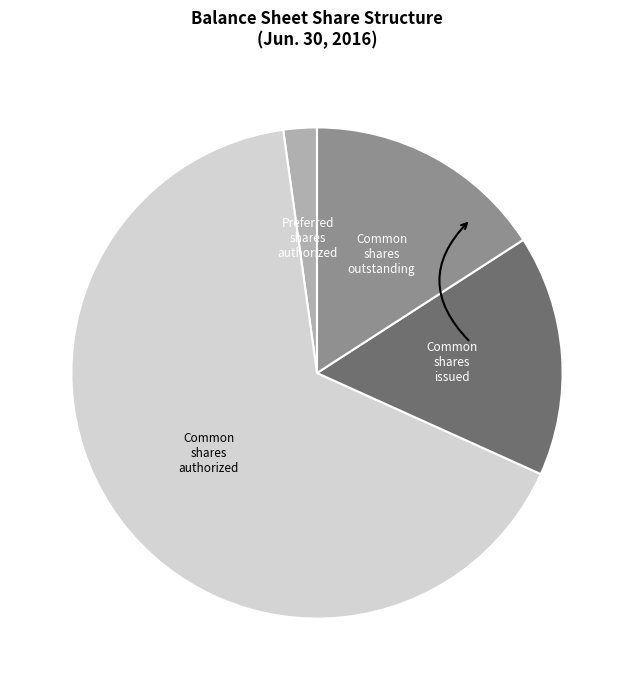

Is there any slice that represents more than half of the pie?

Yes